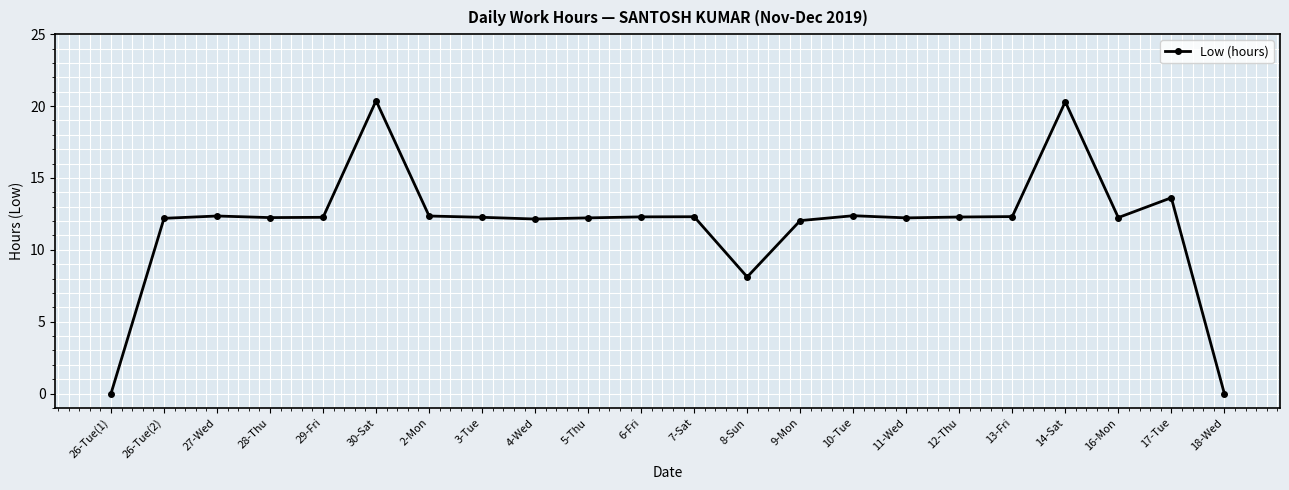

What position from the right is 6-Fri?

12